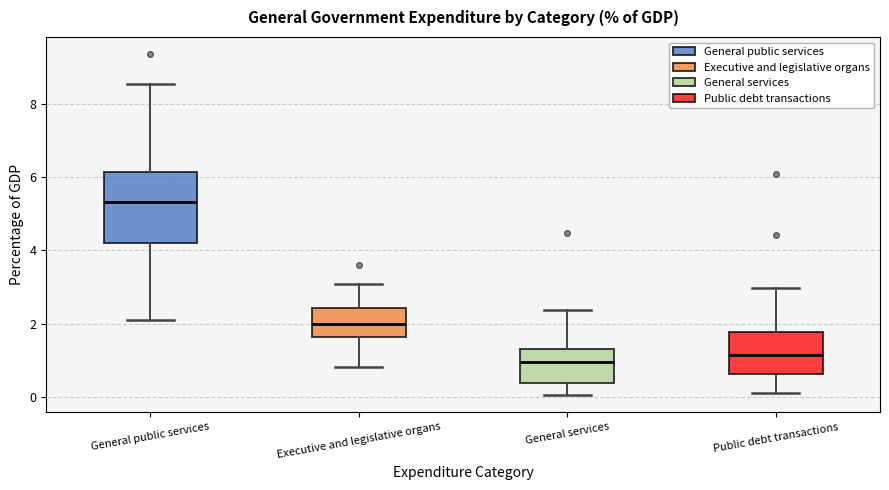

Which box has the highest median line?

General public services